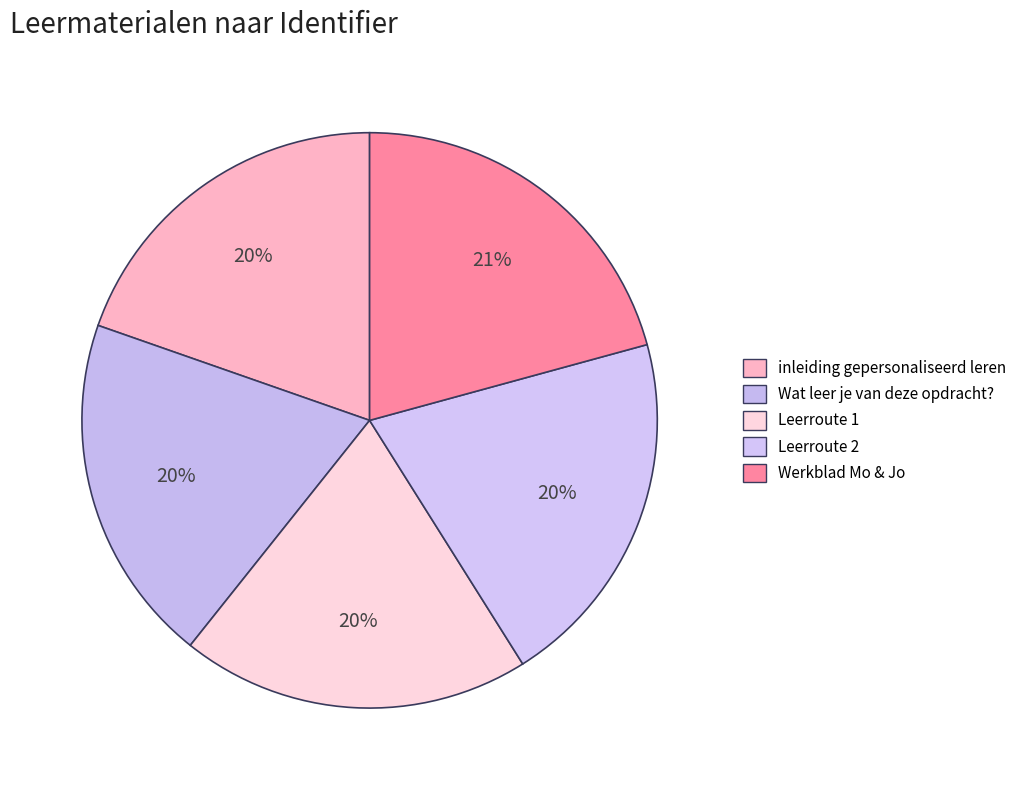

Count the number of slices in the pie.

5